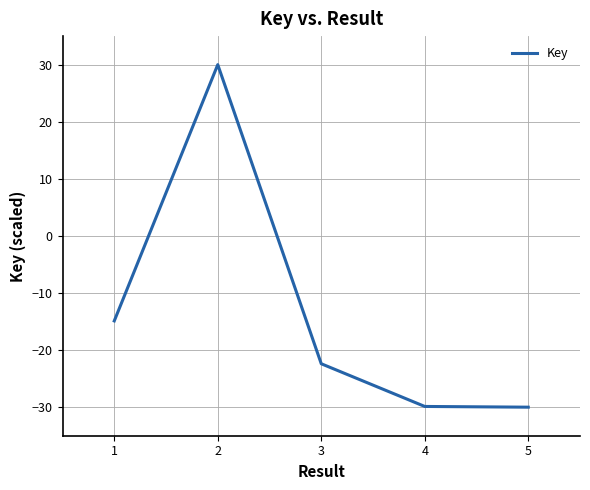

Is it true that the value at 4 is -29.9?

True